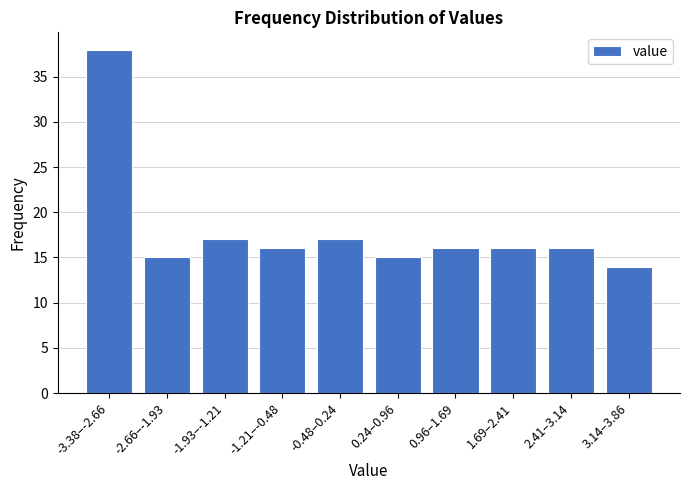

Reading left to right, extract all data points from this chart.

-3.38–-2.66=38	-2.66–-1.93=15	-1.93–-1.21=17	-1.21–-0.48=16	-0.48–0.24=17	0.24–0.96=15	0.96–1.69=16	1.69–2.41=16	2.41–3.14=16	3.14–3.86=14